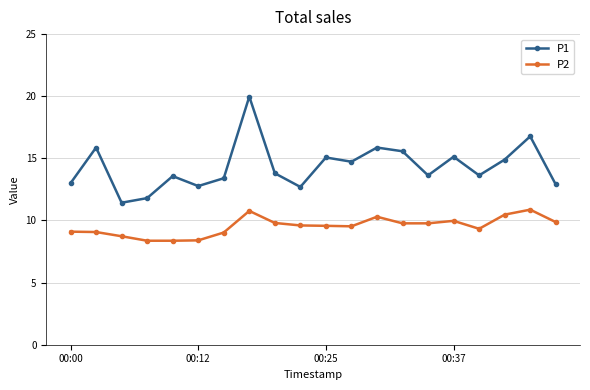

At how many categories does at least one series exceed 10?

20